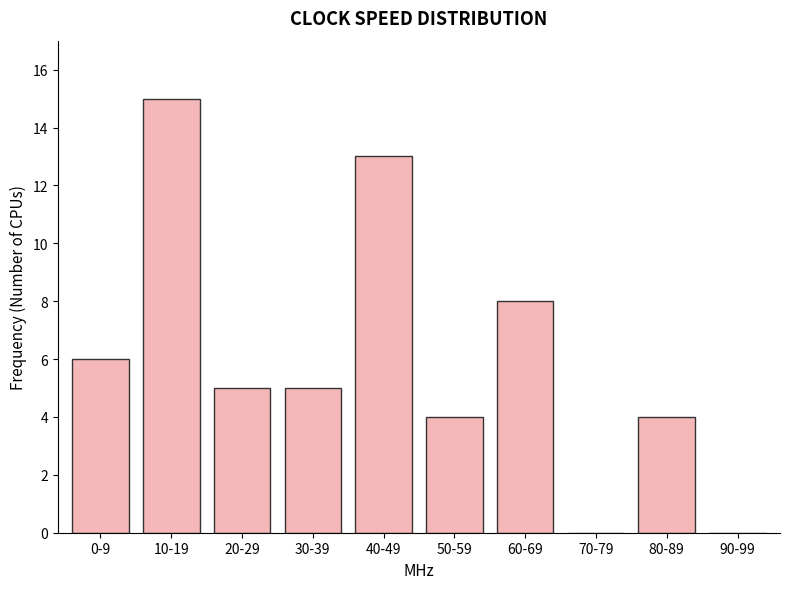

Reading left to right, extract all data points from this chart.

0-9=6	10-19=15	20-29=5	30-39=5	40-49=13	50-59=4	60-69=8	70-79=0	80-89=4	90-99=0